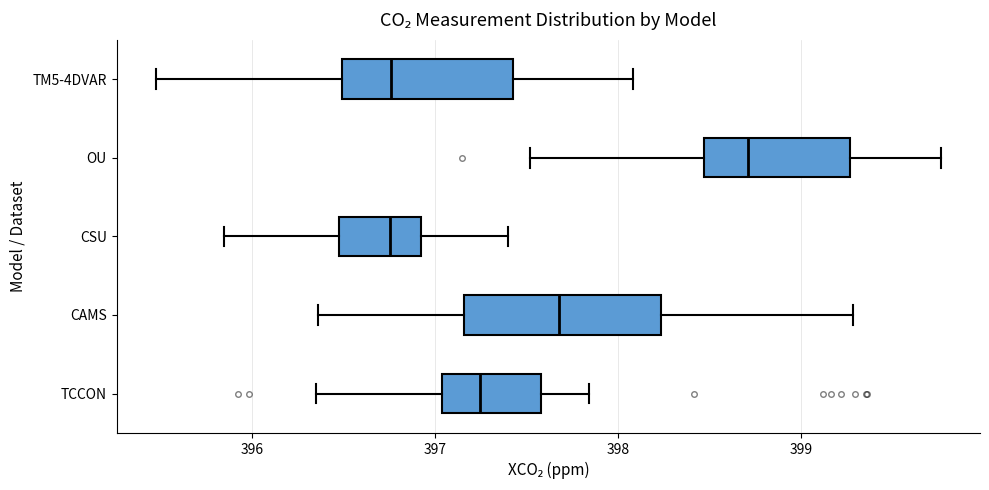

Where does the median line of the box for CAMS sit on the x-axis? The values are not printed on the chart, so give them approximately, as read against the axis.

397.7